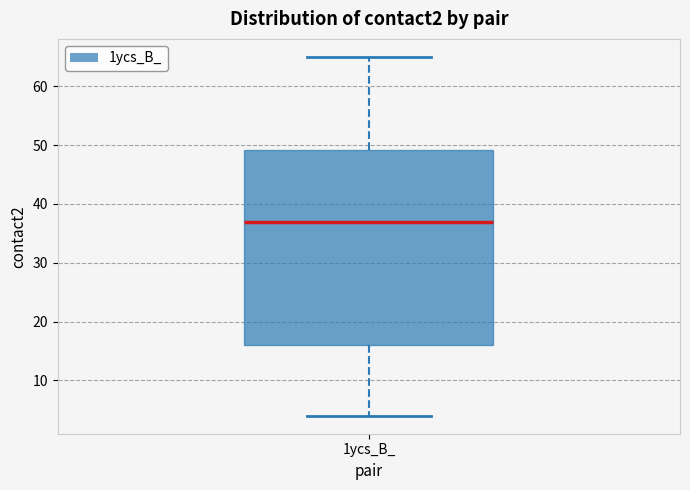

Read this box plot against the y-axis: the position of the median line, the range covered by the box, and the ends of both whiskers. The values are not printed on the chart, so give them approximately, as read against the axis.

median 37, box 16 to 49, whiskers 4 to 65